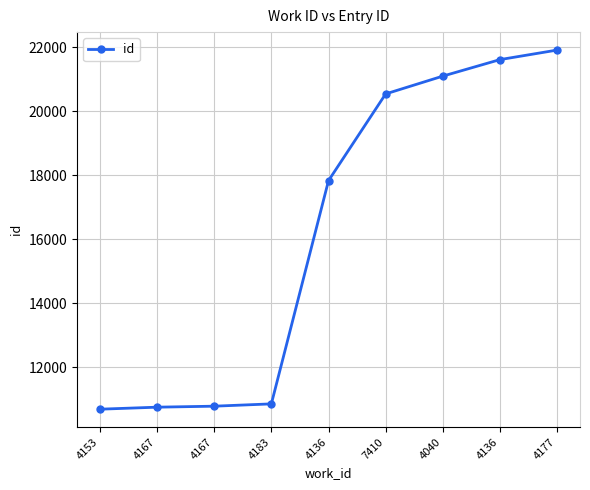

Count the number of data series in this chart.

1